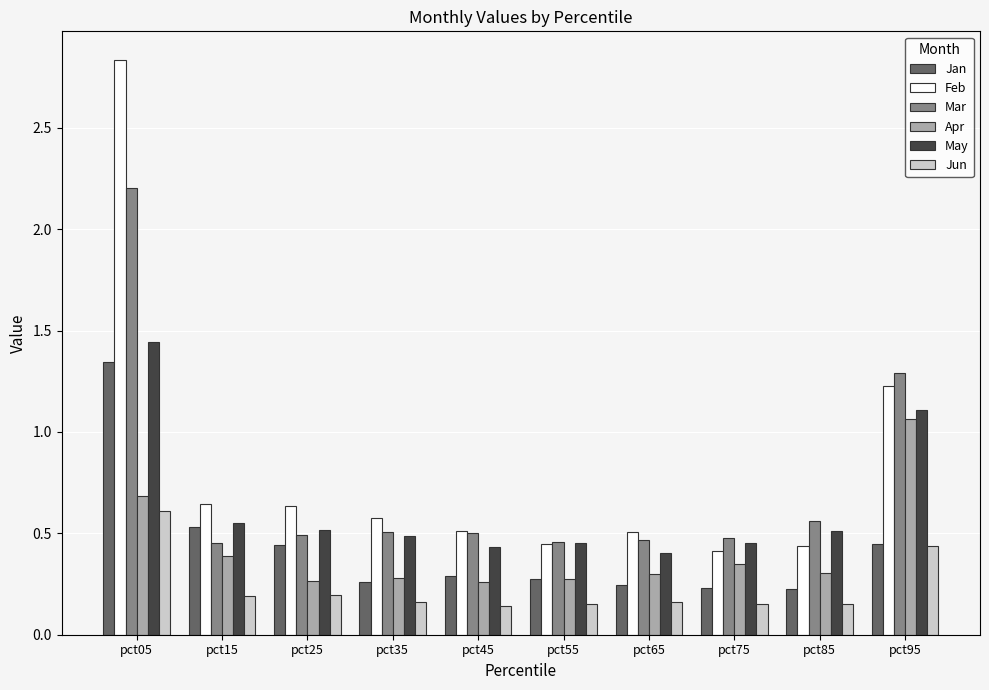

Rank the series by their maximum value, from lowest to highest.

Jun, Apr, Jan, May, Mar, Feb